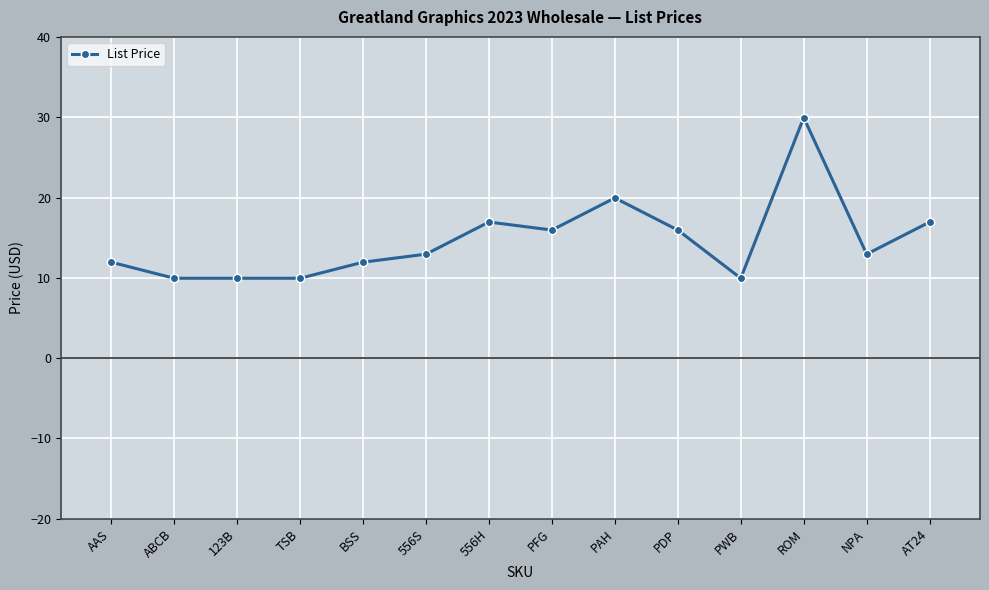

The chart shows a value of 9.0 at ROM. True or false?

False